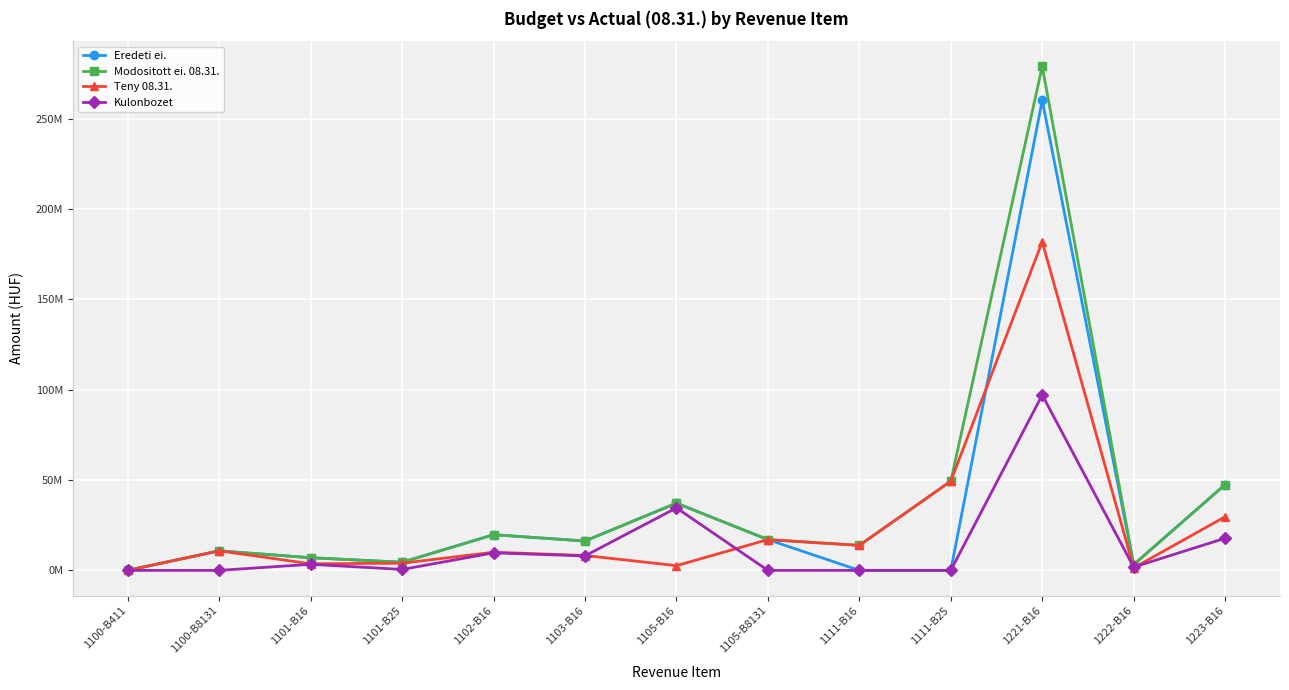

Which series has the largest total across all categories?

Modositott ei. 08.31.